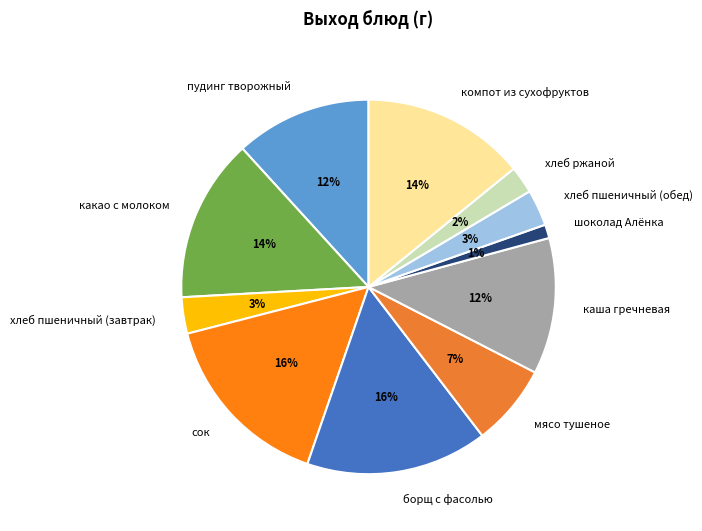

To the nearest percent, what is the combined percentage of хлеб ржаной and каша гречневая?

14%